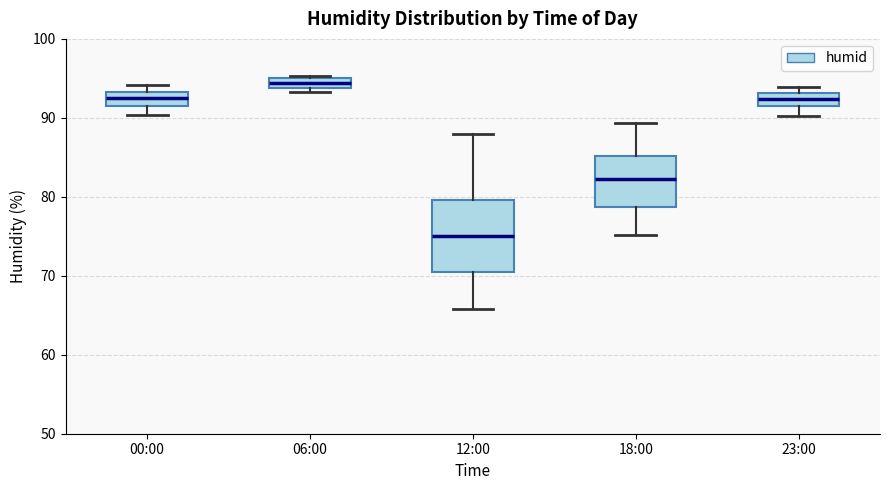

Which box's median line is the highest?

06:00